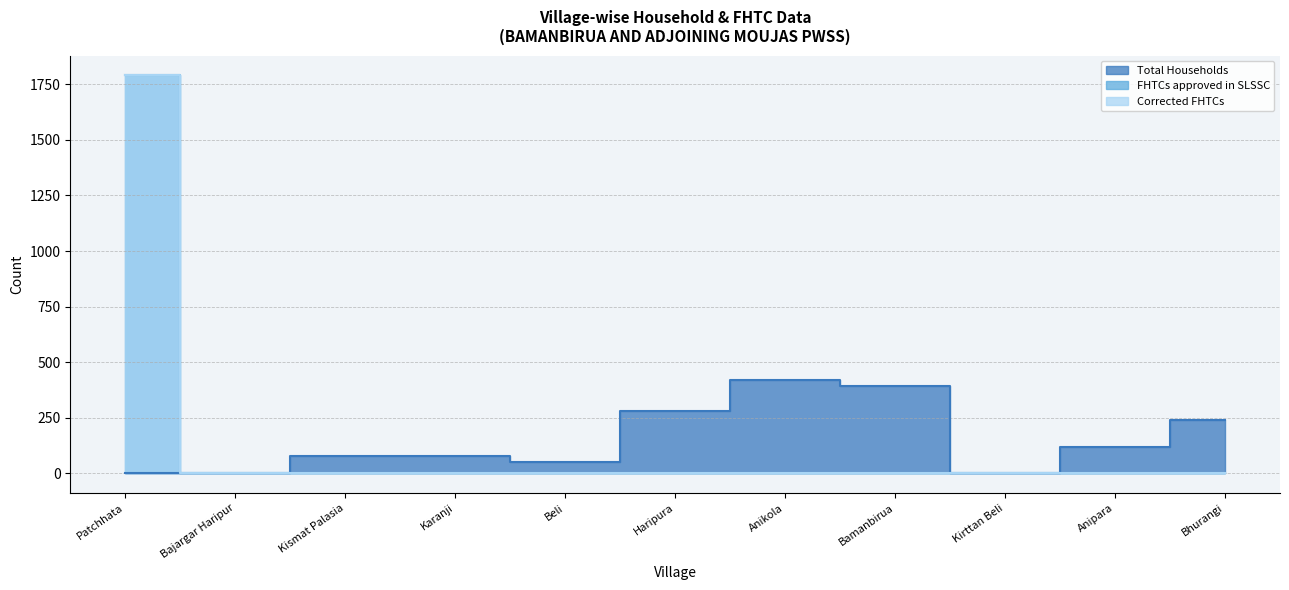

Reading right to left, transcribe all the data shown in this chart.

Total Households: 238	117	0	391	421	282	52	80	78	0	0
FHTCs approved in SLSSC: 0	0	0	0	0	0	0	0	0	0	1790
Corrected FHTCs: 0	0	0	0	0	0	0	0	0	0	1790